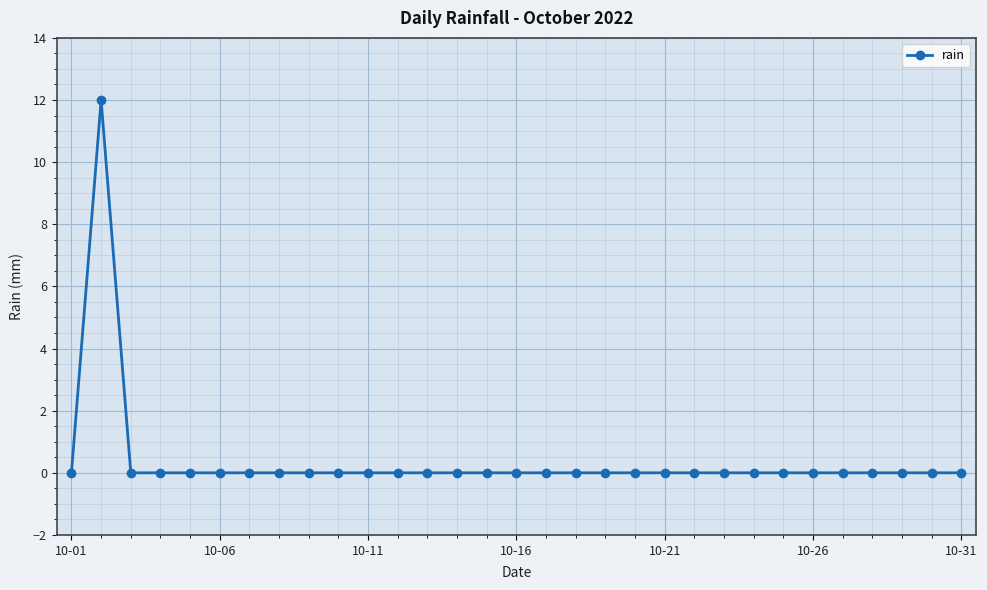

Reading left to right, list all the values displayed in this chart.

0	12	0	0	0	0	0	0	0	0	0	0	0	0	0	0	0	0	0	0	0	0	0	0	0	0	0	0	0	0	0